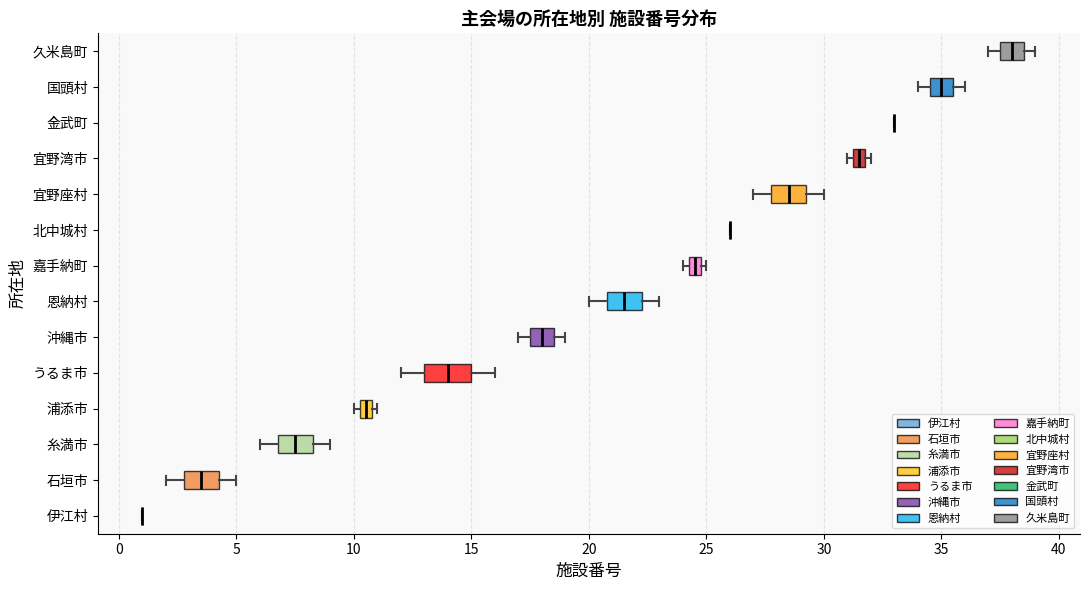

Comparing the boxes themselves (not the whiskers), which one is the widest?

うるま市